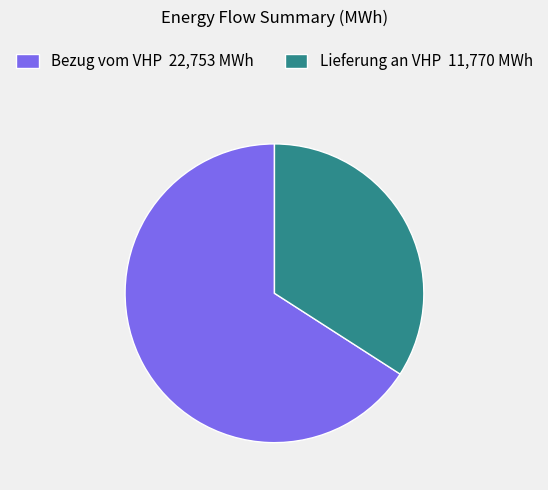

Combined, do Lieferung an VHP 11,770 MWh and Bezug vom VHP 22,753 MWh account for over 50%?

Yes